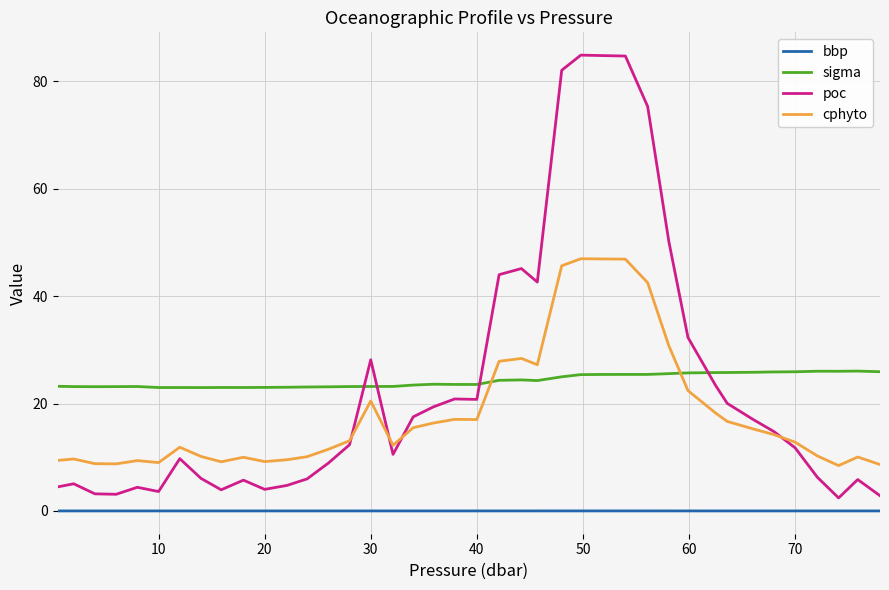

Which series has the largest range (max minus min)?

poc